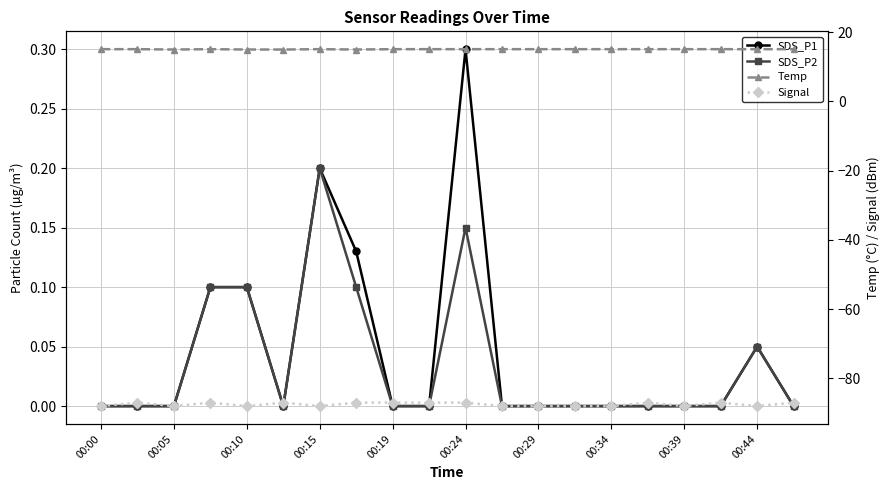

Is the value of Signal at 11 greater than the value of SDS_P1 at 00:15?

No